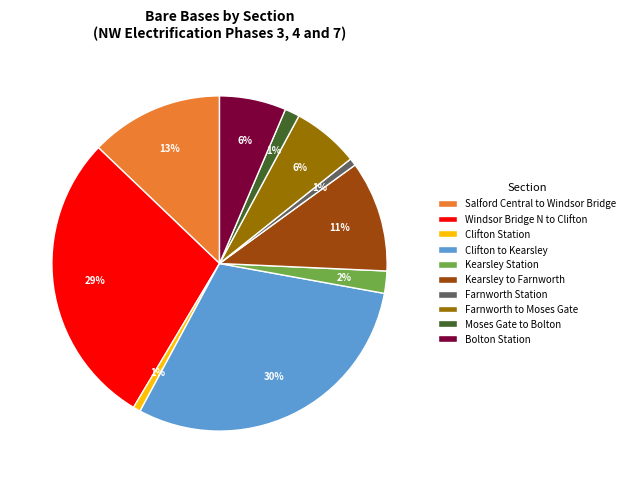

True or false: Farnworth to Moses Gate accounts for 6% of the total.

True